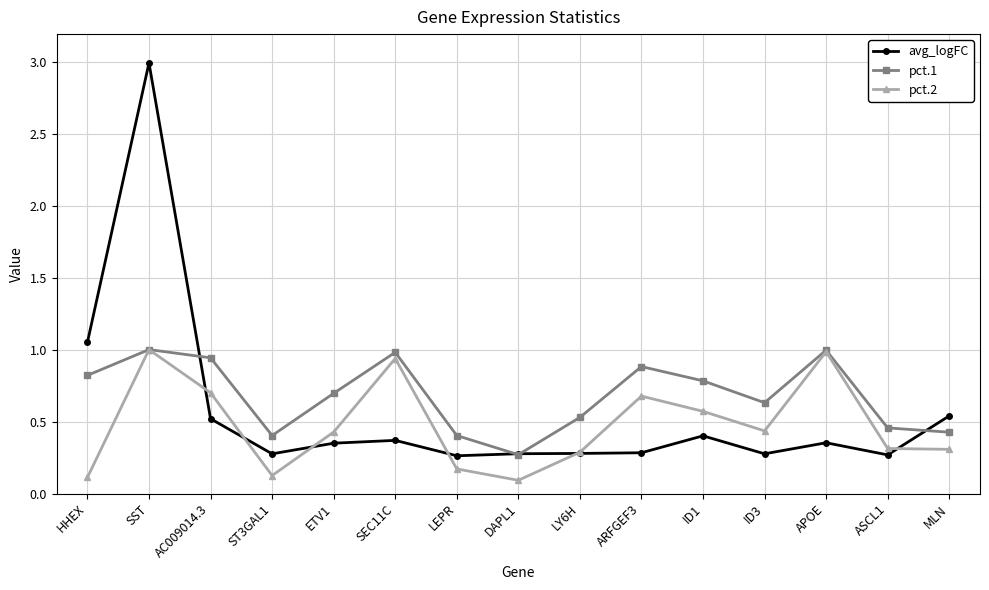

Which series changed the most between LY6H and MLN?

avg_logFC